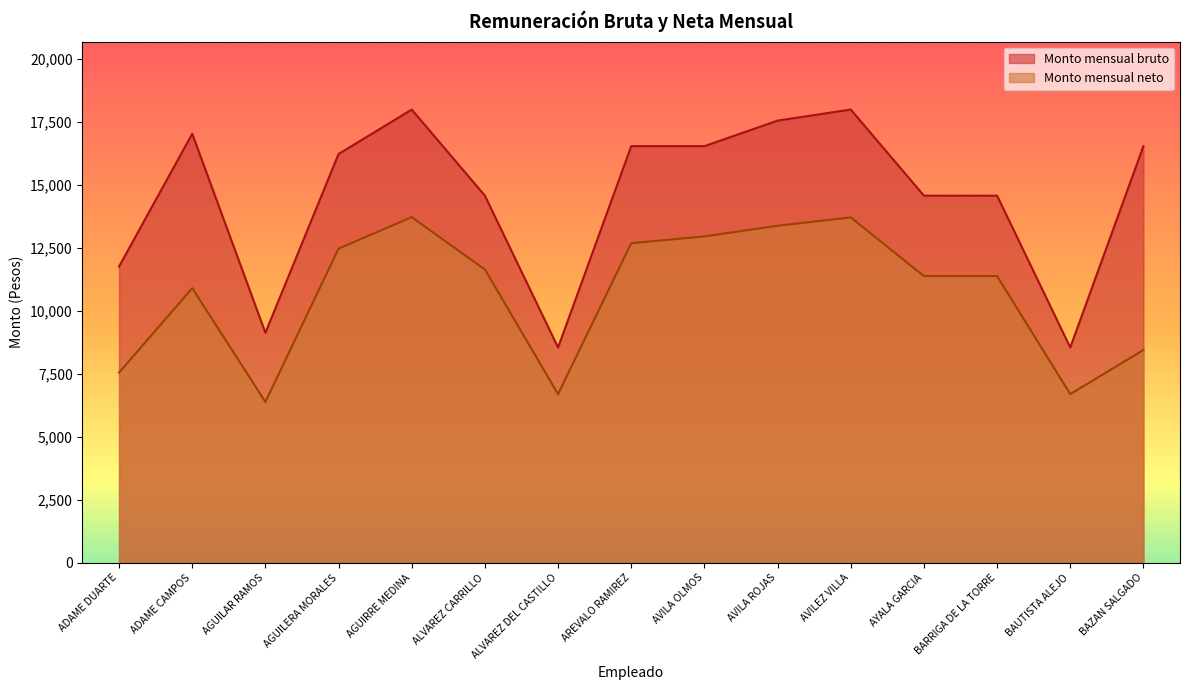

At which category is the sum across all series the highest?

AGUIRRE MEDINA